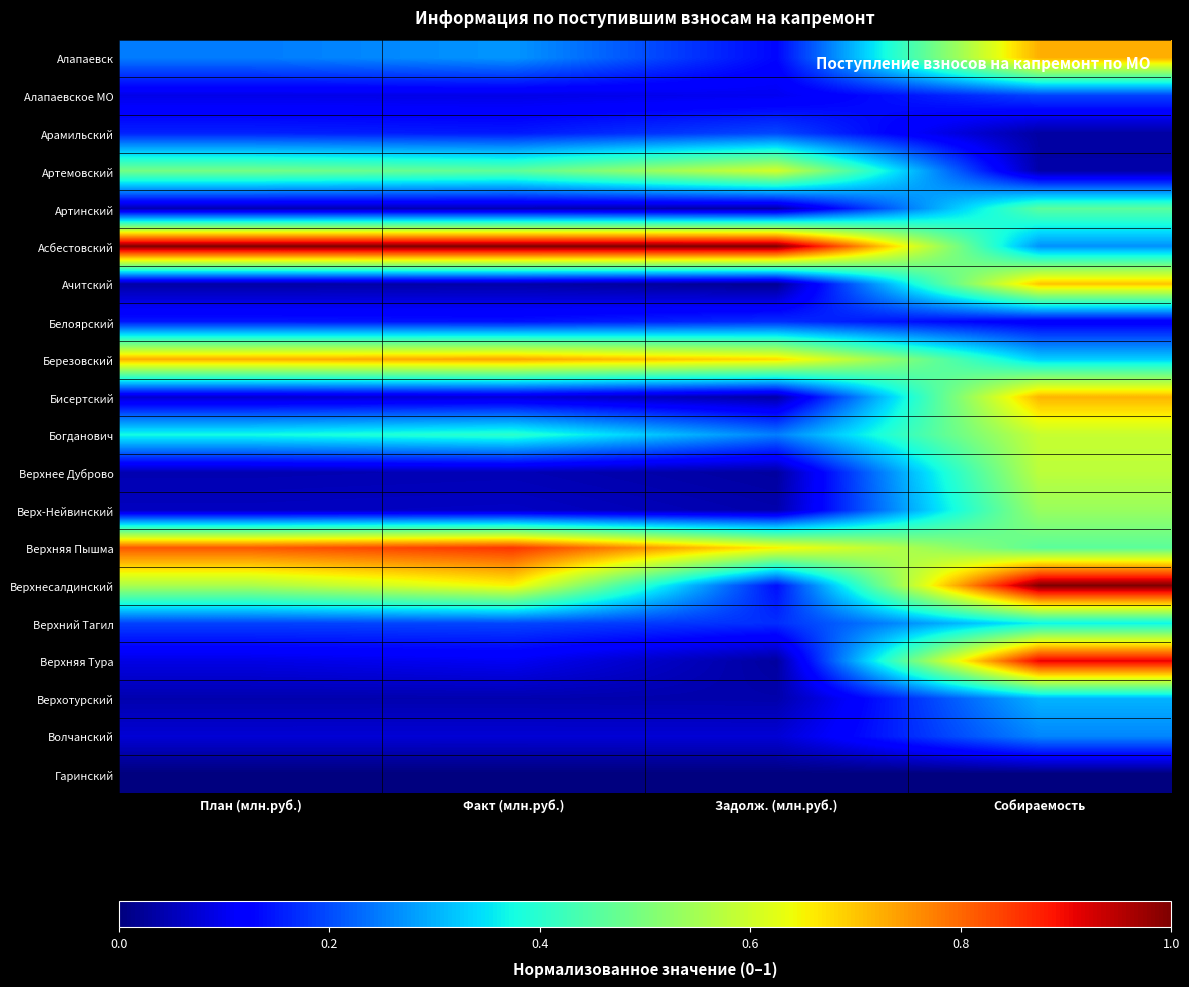

What is the total value across all series at План (млн.руб.)?

5.3